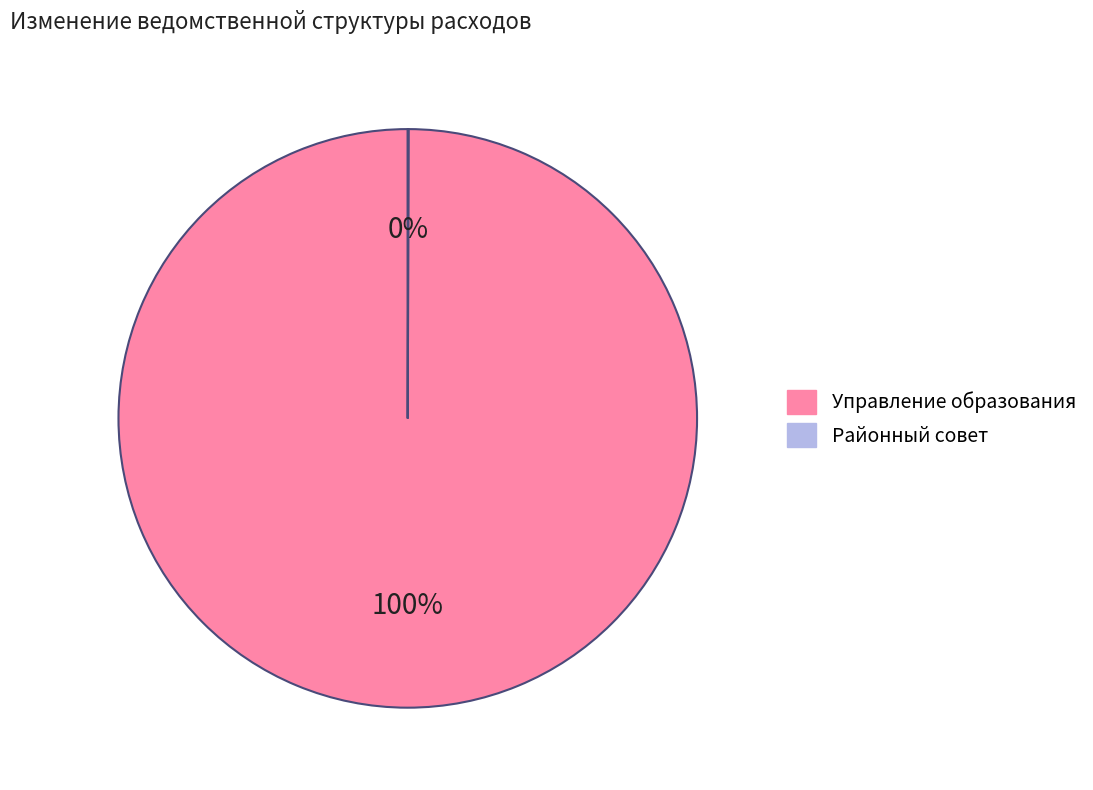

Does any single category account for the majority?

Yes